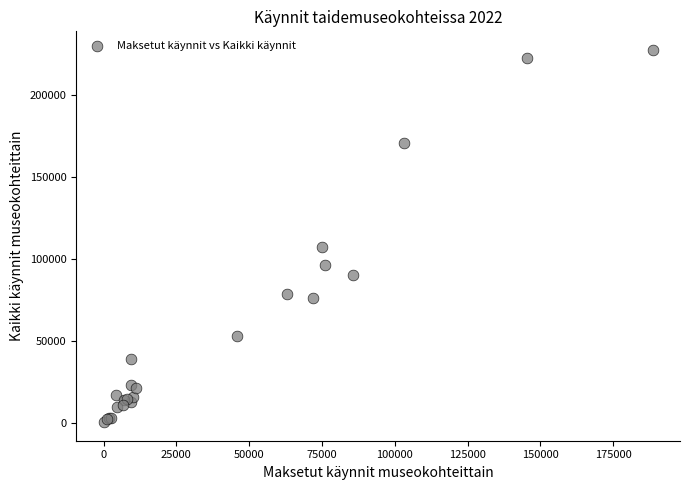

What Y value in the scatter plot is closest to 114059?

107647